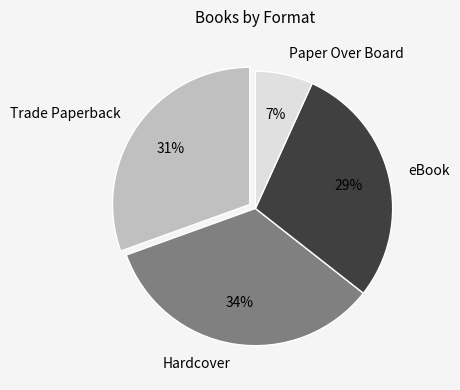

Which category has the biggest portion of the pie?

Hardcover